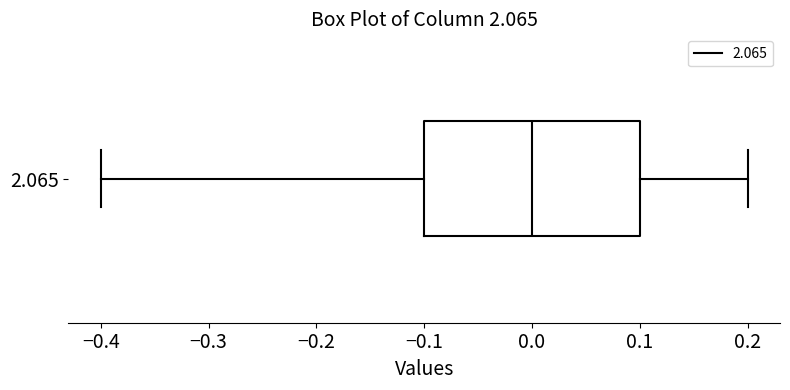

Where is the right edge of the box at y = 2.065 on the x-axis? The values are not printed on the chart, so give them approximately, as read against the axis.

0.1